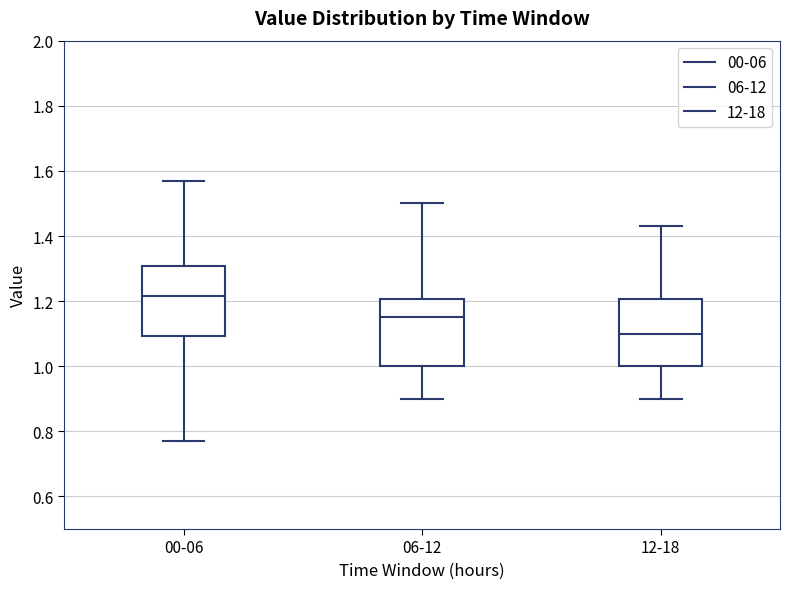

Which box has the lowest median line?

12-18